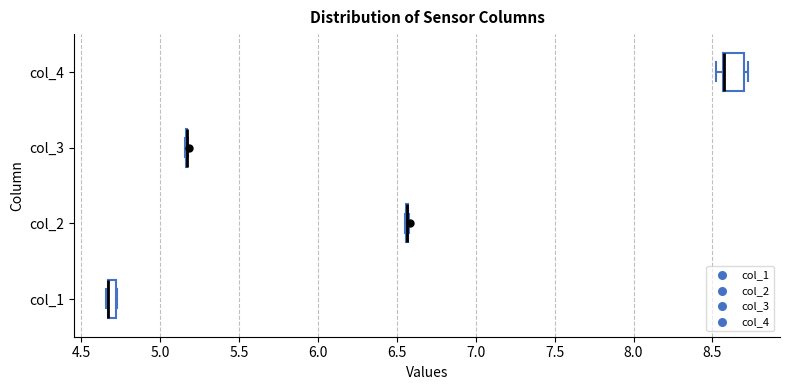

Comparing the boxes themselves (not the whiskers), which one is the widest?

col_4